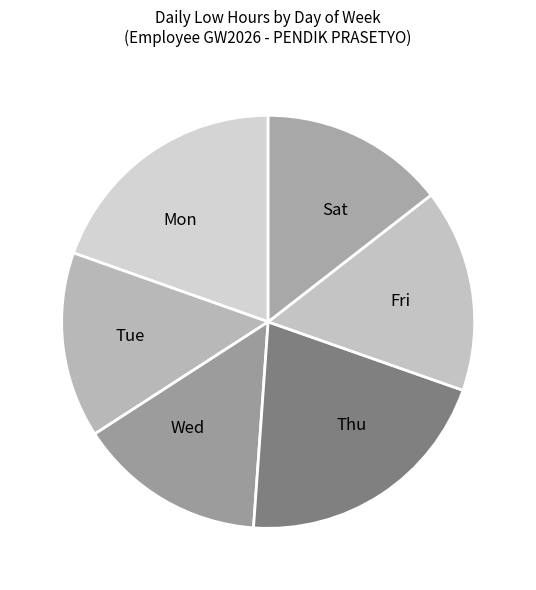

How many segments does this pie chart have?

6